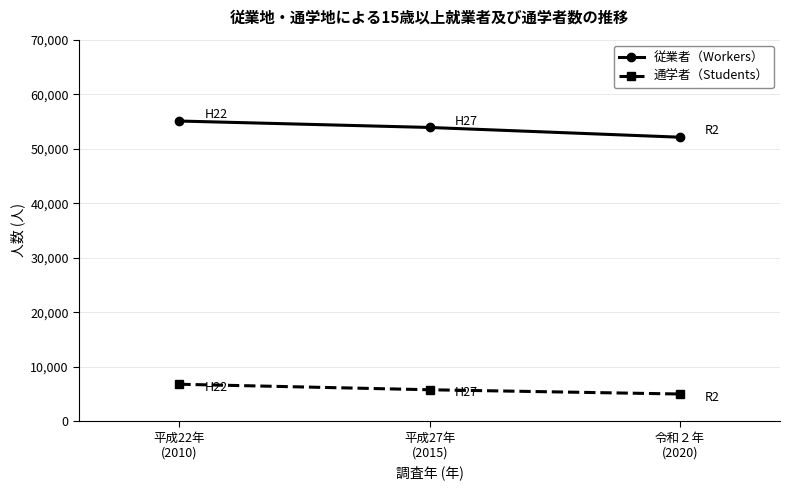

The 従業者（Workers） series shows 53892 at 平成27年
(2015). True or false?

True